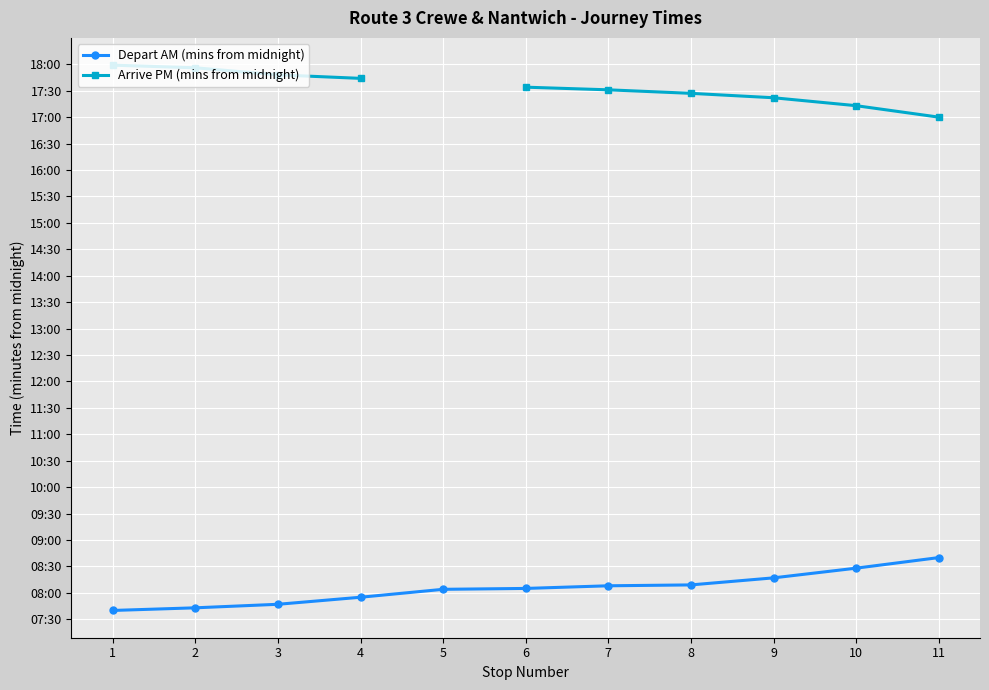

Count the number of categories in the chart.

11